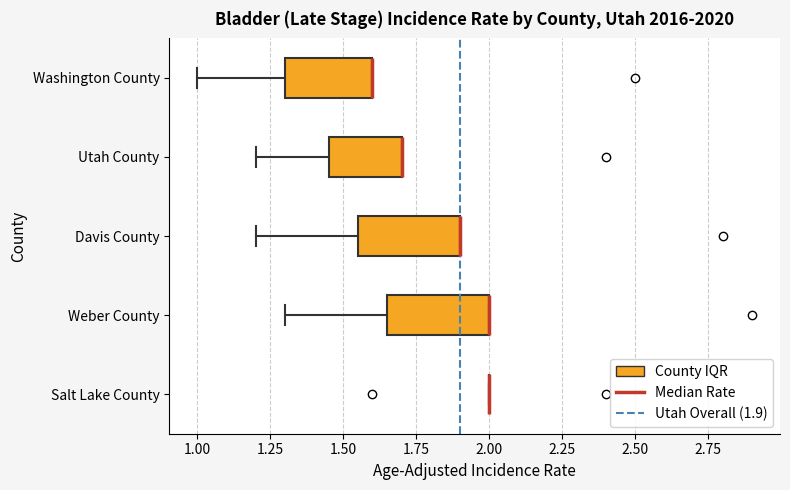

Reading bottom to top, read every box against the x-axis: the position of its median line, the range the box covers, and the ends of its whiskers. The values are not printed on the chart, so give them approximately, as read against the axis.

Salt Lake County: box collapsed to a line at 2.00, whiskers 2.00 to 2.00
Weber County: median 2.00 (drawn on the box's right edge), box 1.65 to 2.00, whiskers 1.30 to 2.00
Davis County: median 1.90 (drawn on the box's right edge), box 1.55 to 1.90, whiskers 1.20 to 1.90
Utah County: median 1.70 (drawn on the box's right edge), box 1.45 to 1.70, whiskers 1.20 to 1.70
Washington County: median 1.60 (drawn on the box's right edge), box 1.30 to 1.60, whiskers 1.00 to 1.60